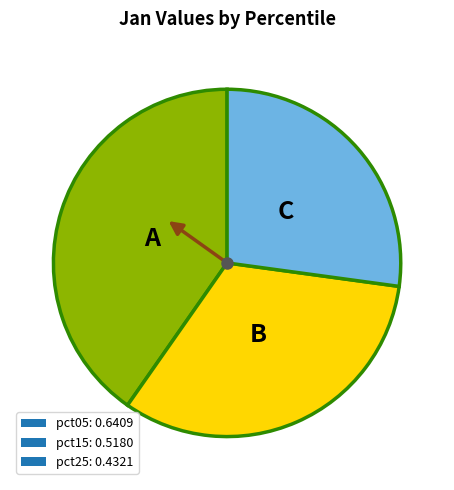

Rank the categories by value from highest to lowest.

pct05: 0.6409, pct15: 0.5180, pct25: 0.4321